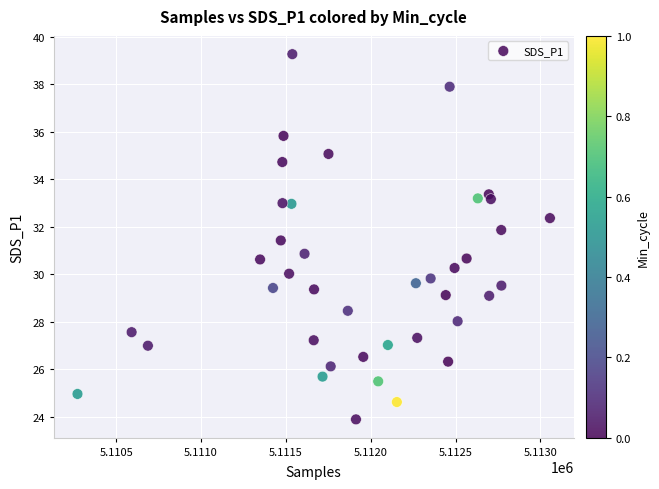

What is the range of Y values (max minus min)?

15.4